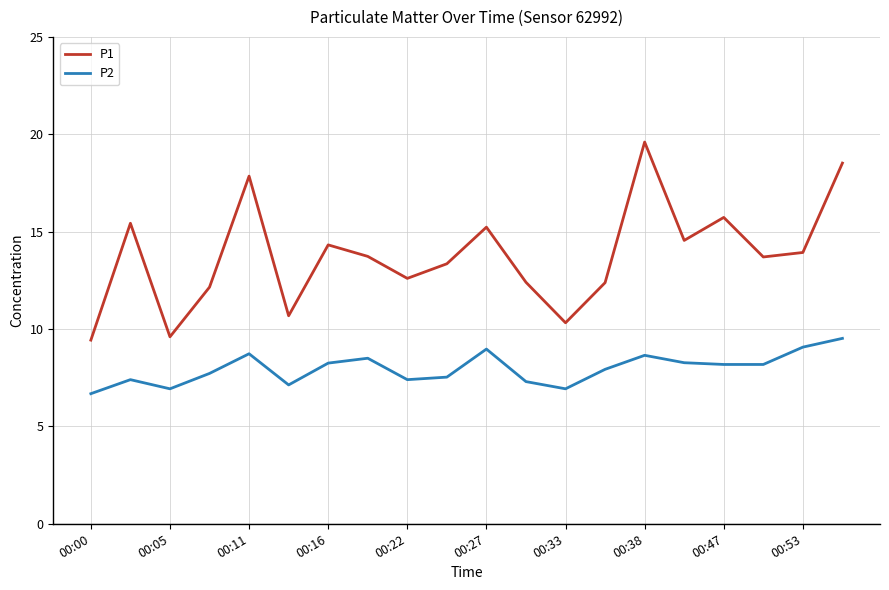

True or false: P1 and P2 intersect in this chart.

False